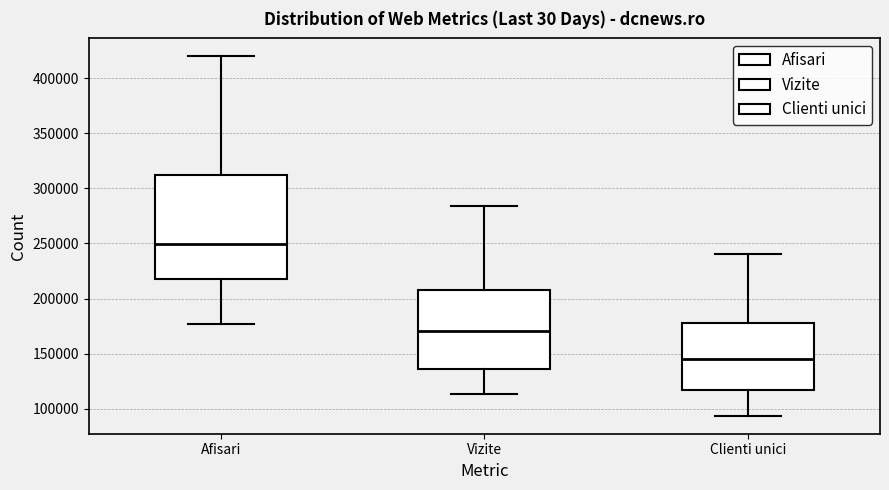

Reading left to right, read every box against the y-axis: the position of its median line, the range the box covers, and the ends of its whiskers. The values are not printed on the chart, so give them approximately, as read against the axis.

Afisari: median 250000, box 220000 to 310000, whiskers 175000 to 420000
Vizite: median 170000, box 135000 to 210000, whiskers 115000 to 285000
Clienti unici: median 145000, box 115000 to 175000, whiskers 95000 to 240000